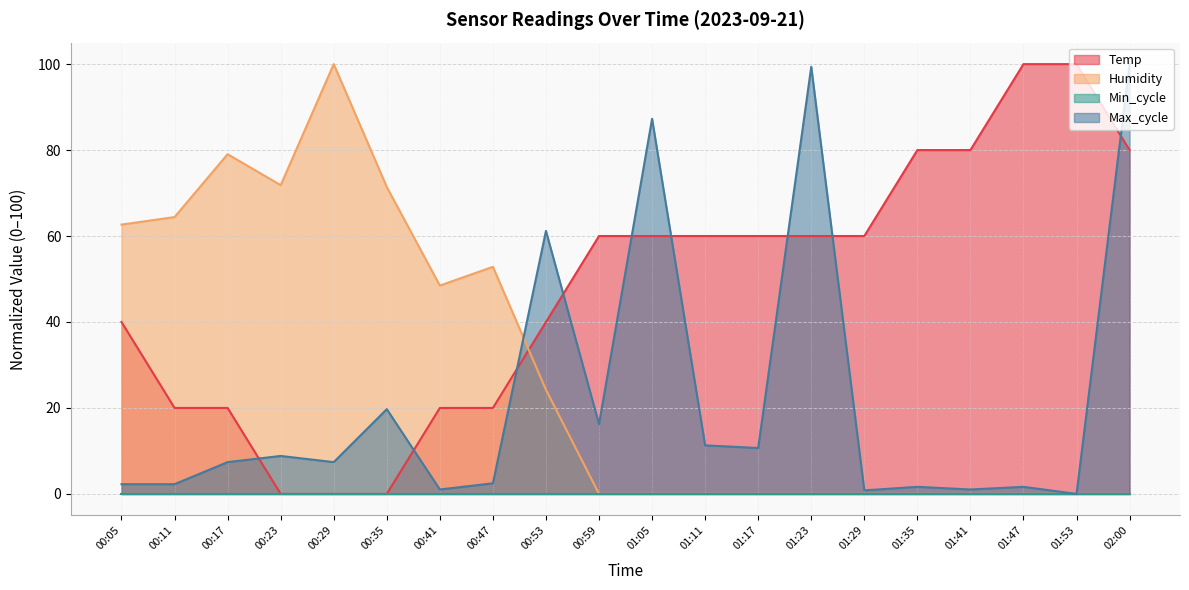

What value does the Humidity series have at 00:47?

52.8